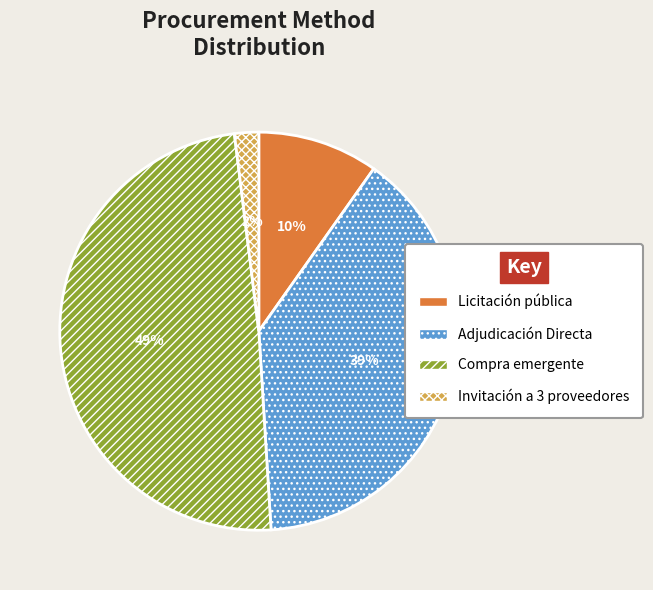

What percentage is the Adjudicación Directa slice, to the nearest percent?

39%